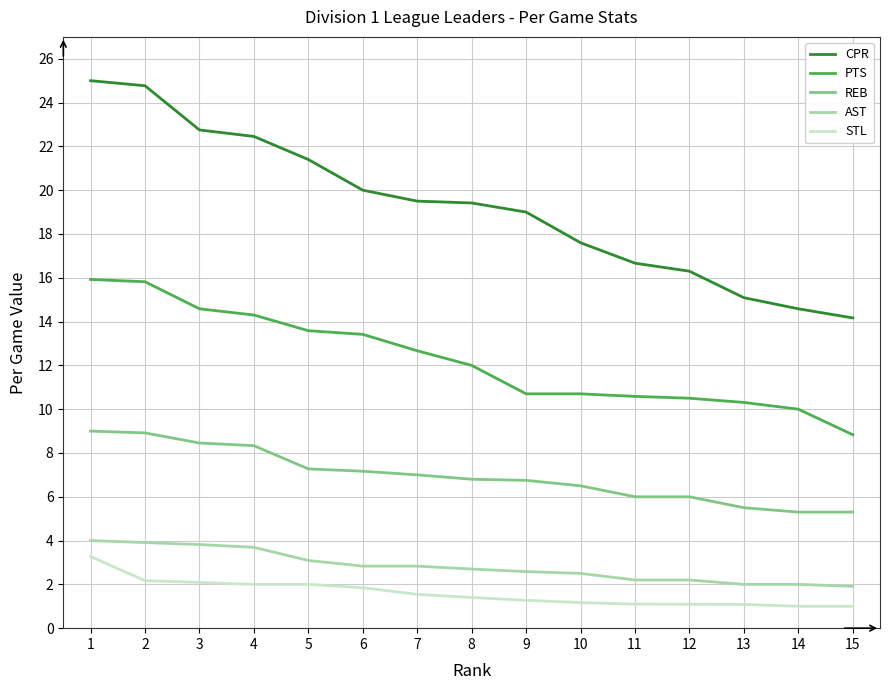

What is the spread (max minus min) of values at 4?

20.5